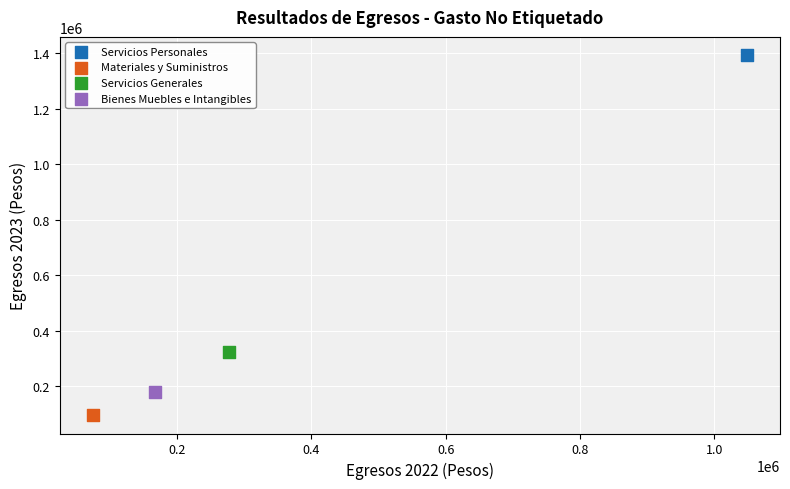

Which series contains the highest Y value?

Servicios Personales